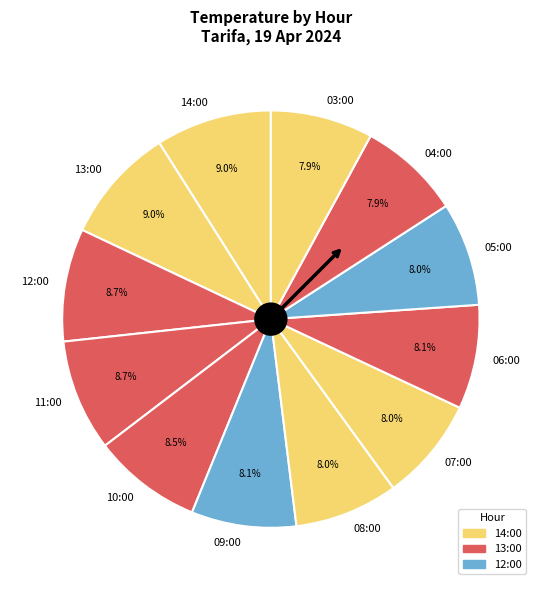

To the nearest percent, what is the average slice percentage?

8%